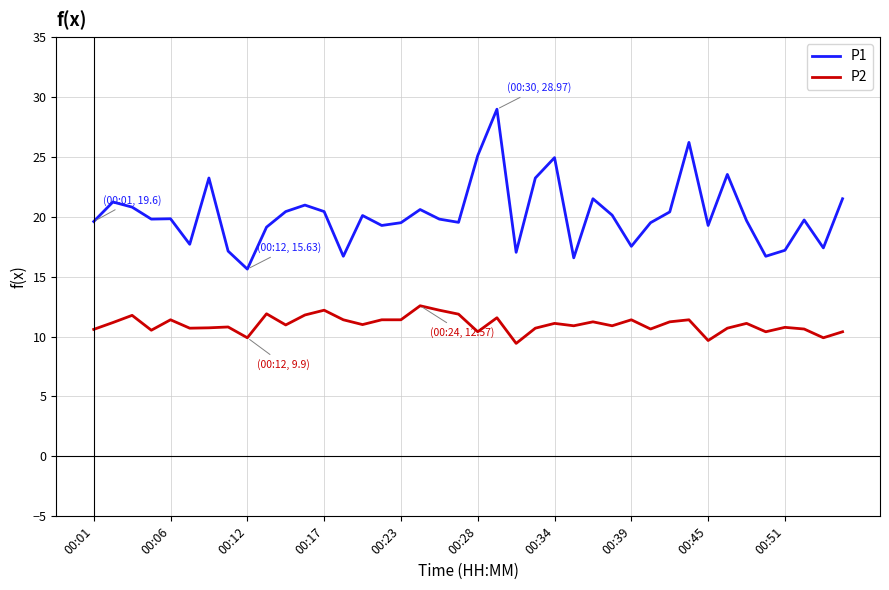

Rank the series by their average value, from highest to lowest.

P1, P2